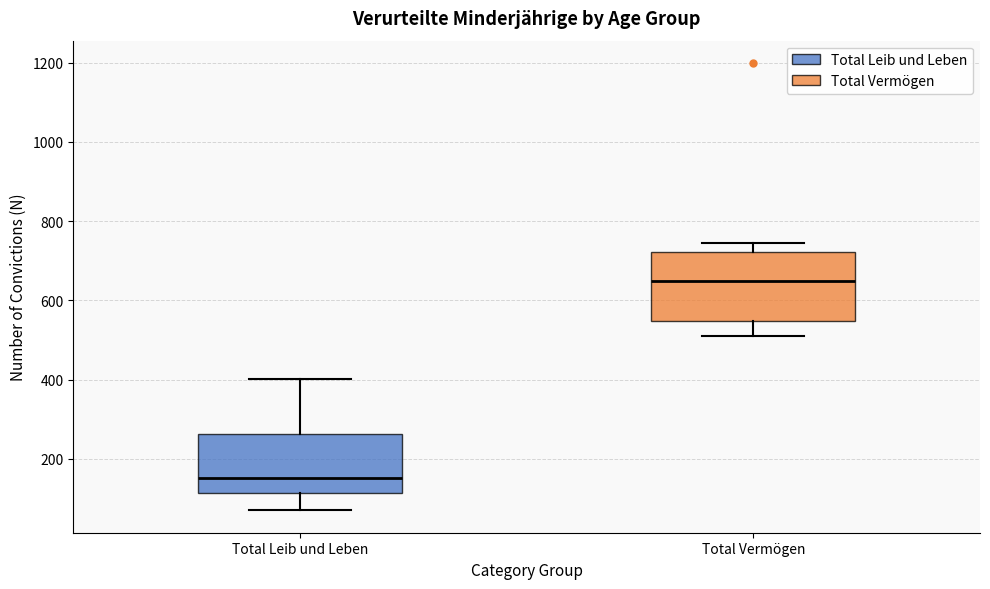

Comparing the boxes themselves (not the whiskers), which one is the tallest?

Total Vermögen